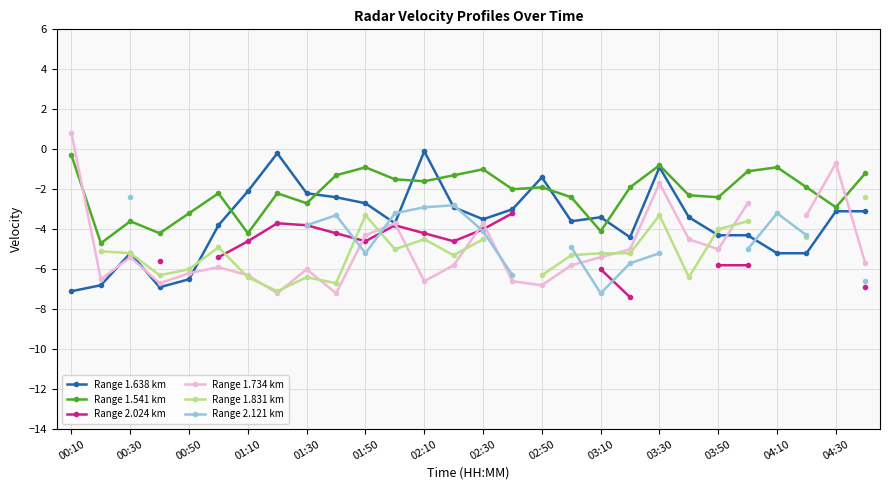

Count the number of categories in the chart.

28